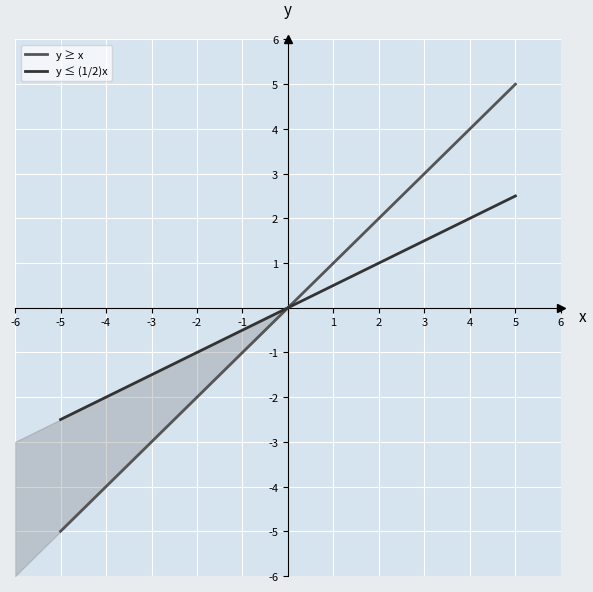

Is this an area chart (filled region under the line)?

No